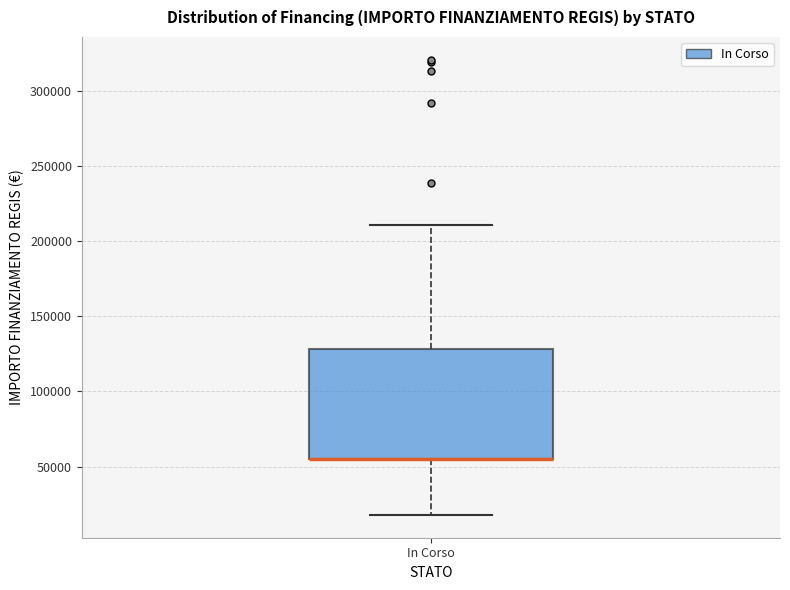

Read this box plot against the y-axis: the position of the median line, the range covered by the box, and the ends of both whiskers. The values are not printed on the chart, so give them approximately, as read against the axis.

median 55000 (drawn on the box's lower edge), box 55000 to 130000, whiskers 20000 to 210000